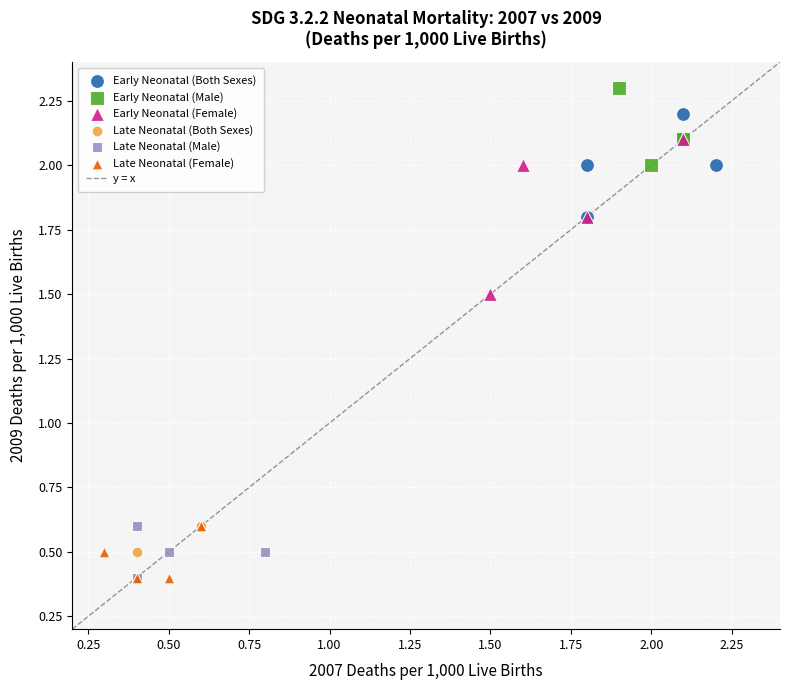

Which series contains the highest Y value?

Early Neonatal (Male)